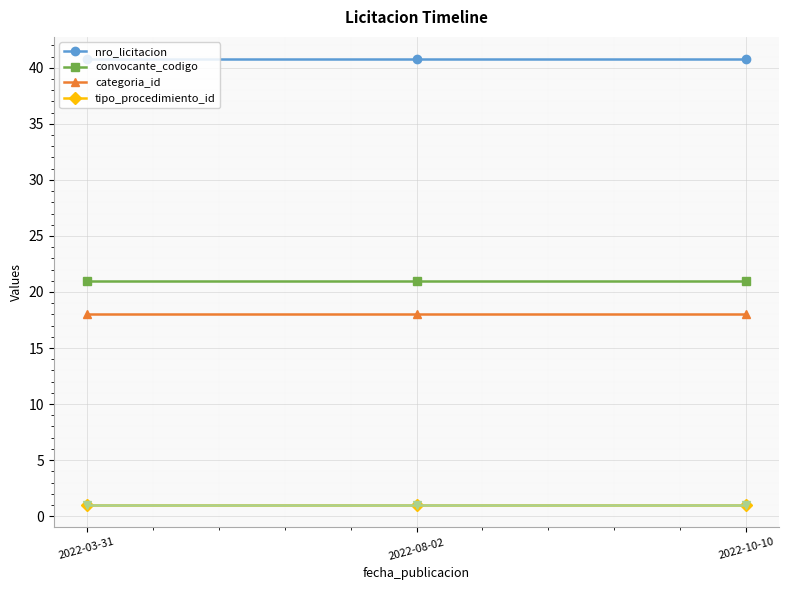

What is the minimum value for tipo_procedimiento_id?

1.0